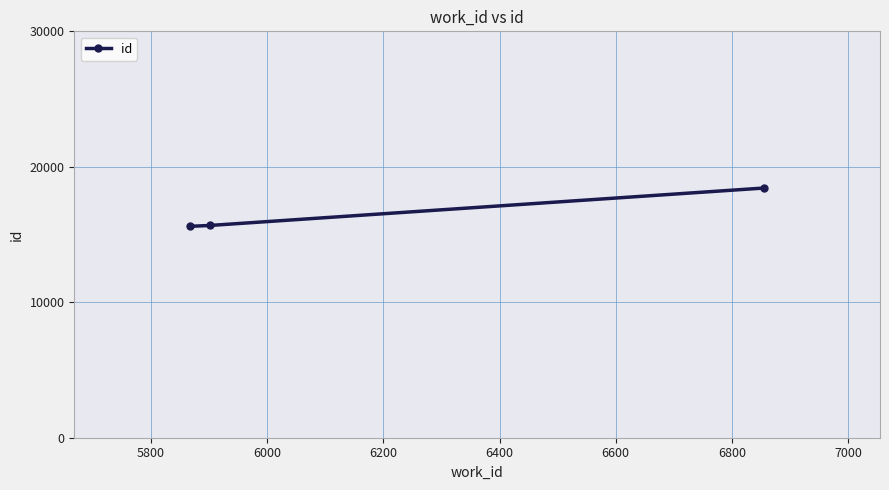

What is the minimum value shown in the chart?

15607